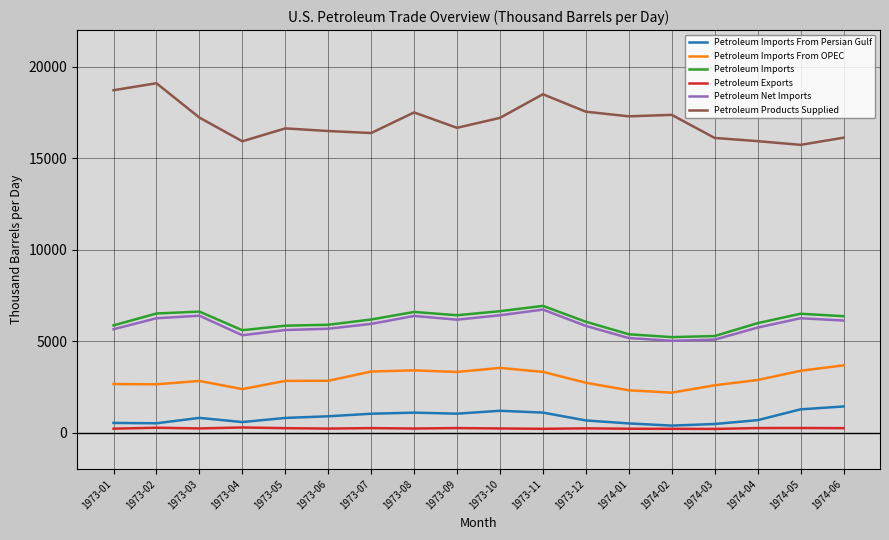

Count the number of data series in this chart.

6